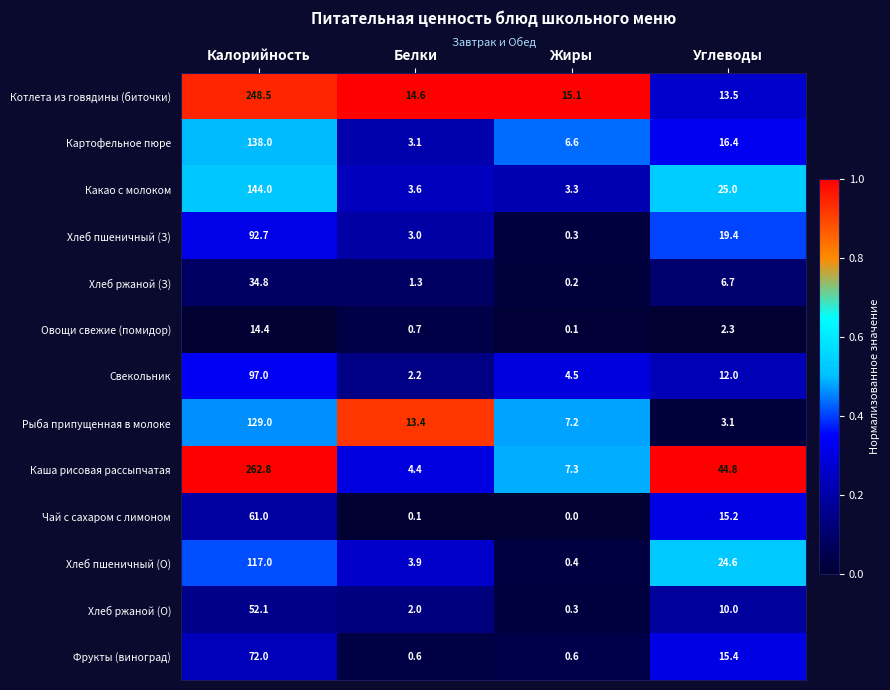

Where does the Какао с молоком series first go above 25?

Калорийность